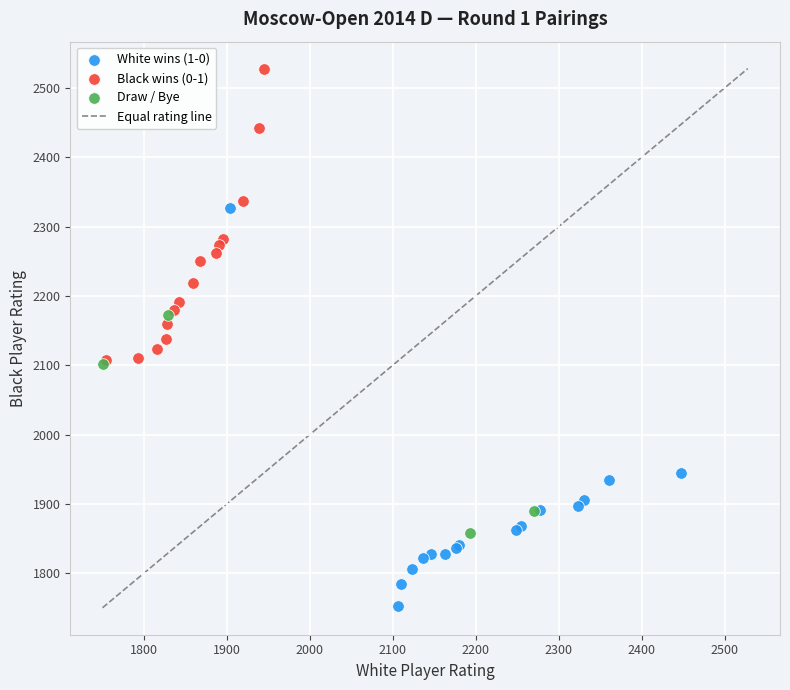

Which series has the widest spread of Y values?

White wins (1-0)